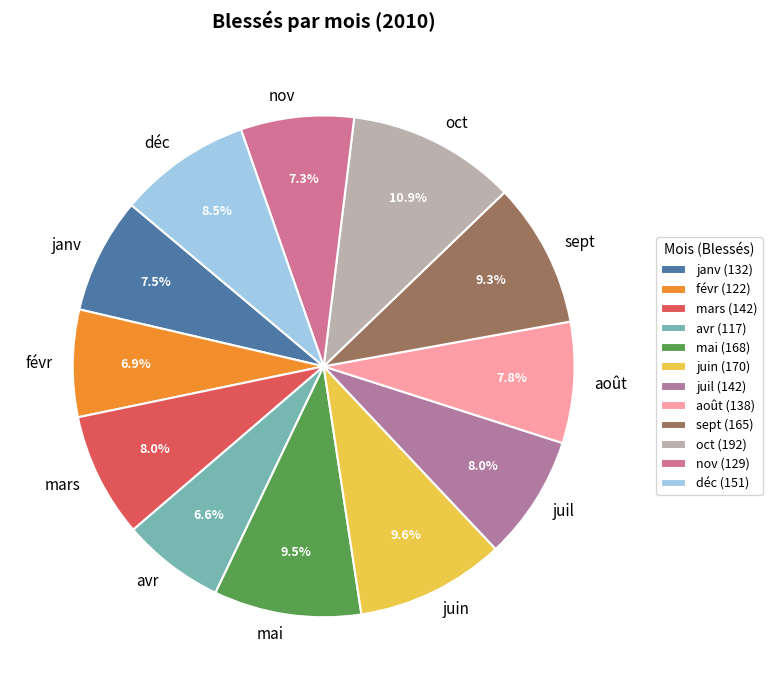

Approximately how many times larger is the value at févr compared to juil?

0.9